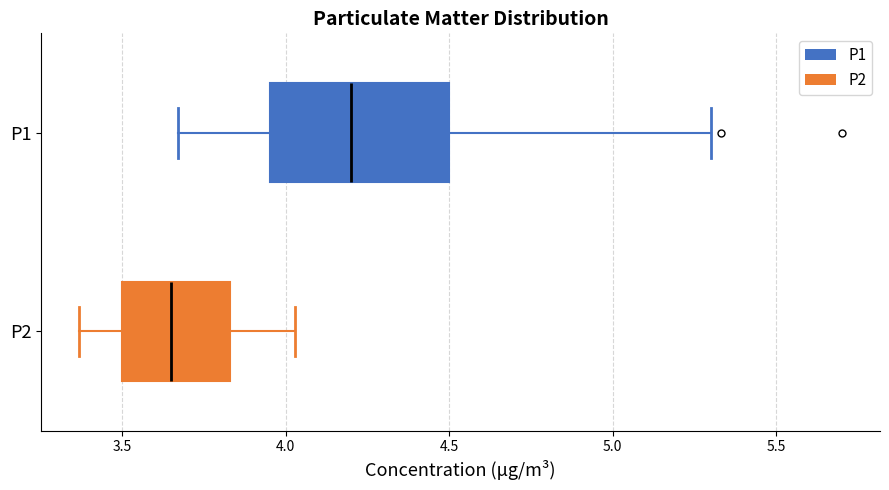

Reading bottom to top, read every box against the x-axis: the position of its median line, the range the box covers, and the ends of its whiskers. The values are not printed on the chart, so give them approximately, as read against the axis.

P2: median 3.65, box 3.50 to 3.85, whiskers 3.35 to 4.05
P1: median 4.20, box 3.95 to 4.50, whiskers 3.65 to 5.30